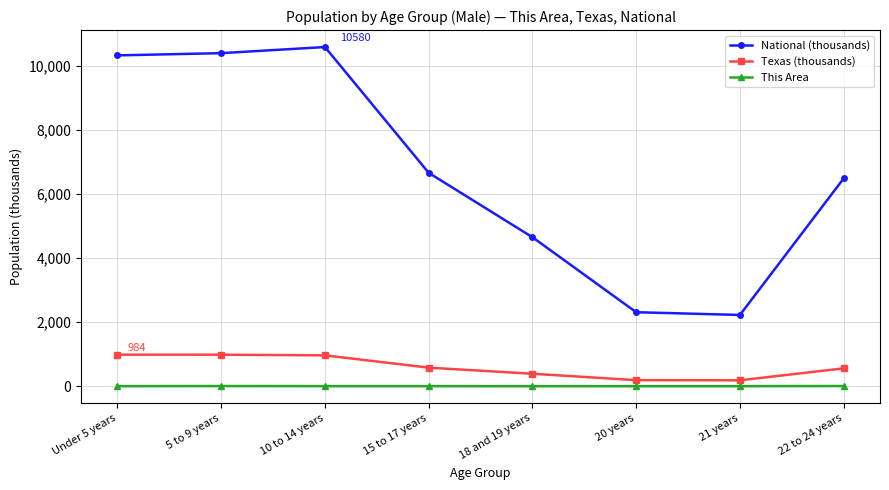

Between Under 5 years and 10 to 14 years, which series saw the biggest shift?

National (thousands)